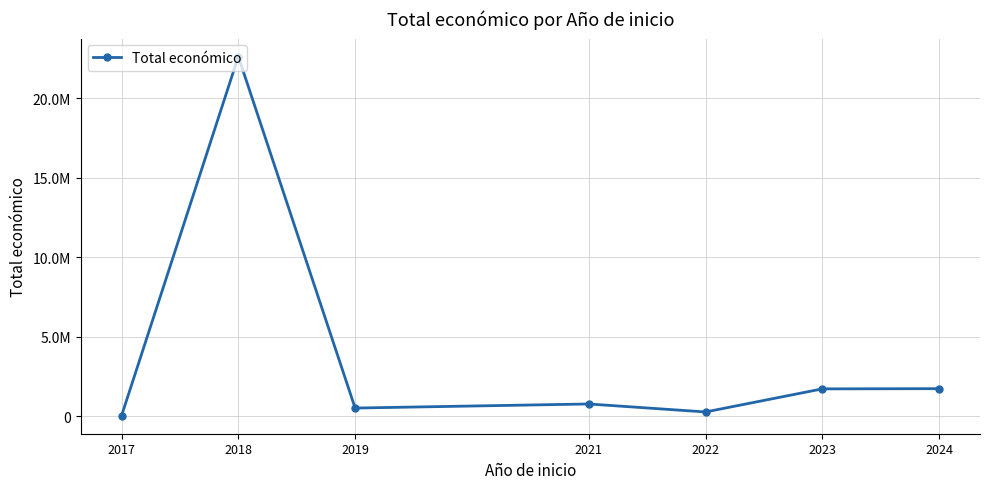

What is the difference between the second highest and minimum values?

1703161